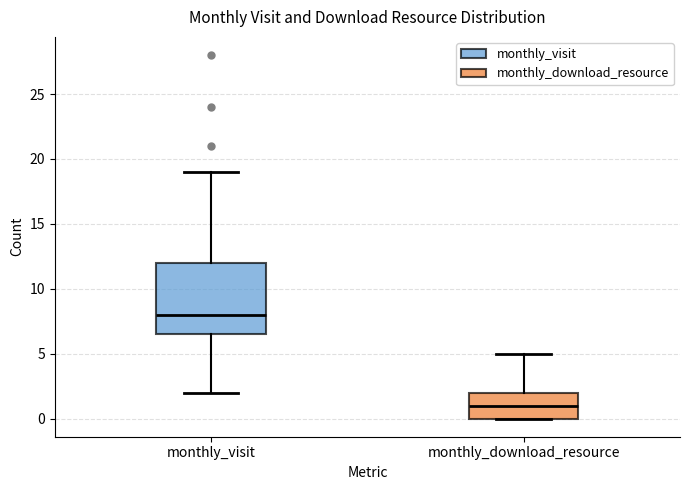

Which box is the tallest, from its lower edge to its upper edge?

monthly_visit